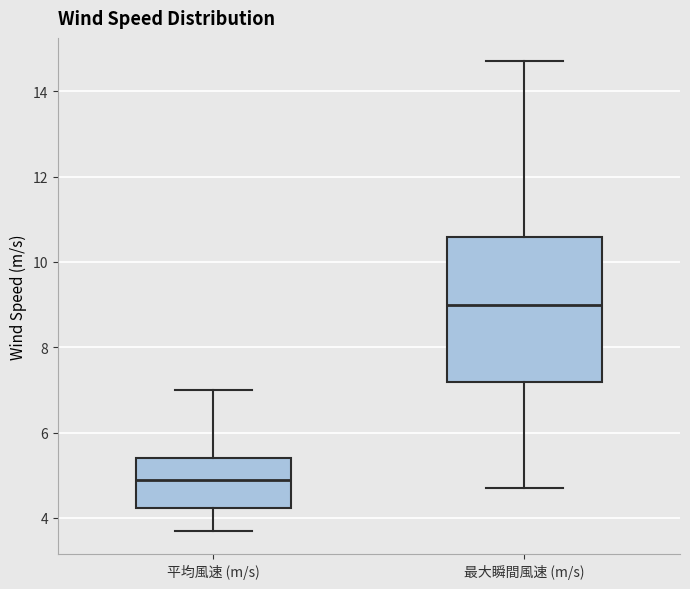

Where does the lower whisker of the box for 最大瞬間風速 (m/s) end on the y-axis? The values are not printed on the chart, so give them approximately, as read against the axis.

4.8